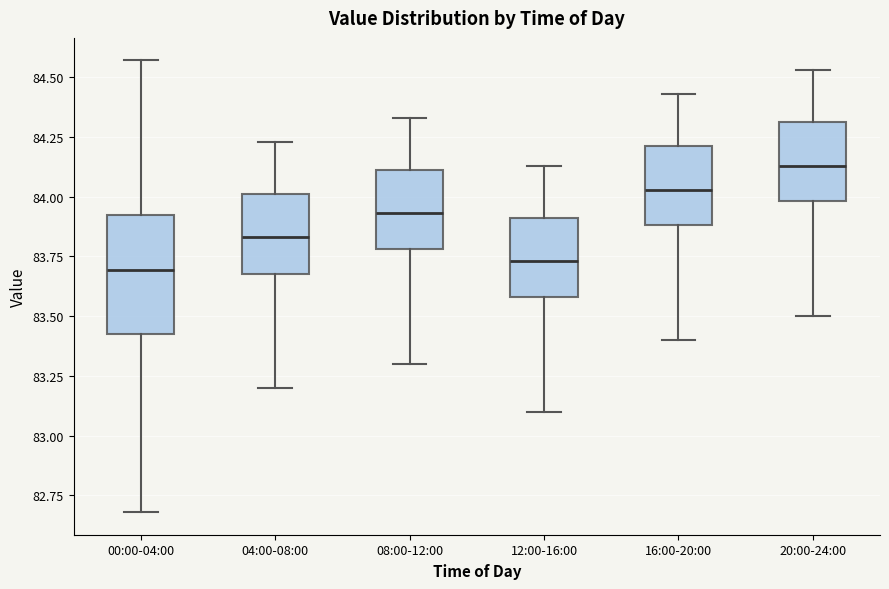

Reading left to right, transcribe this box plot: for each box, give where its median line is, the range the box spans, and where its two whiskers end, as read against the y-axis. The values are not printed on the chart, so give them approximately, as read against the axis.

00:00-04:00: median 83.70, box 83.45 to 83.90, whiskers 82.70 to 84.55
04:00-08:00: median 83.85, box 83.70 to 84.00, whiskers 83.20 to 84.25
08:00-12:00: median 83.95, box 83.80 to 84.10, whiskers 83.30 to 84.35
12:00-16:00: median 83.75, box 83.60 to 83.90, whiskers 83.10 to 84.15
16:00-20:00: median 84.05, box 83.90 to 84.20, whiskers 83.40 to 84.45
20:00-24:00: median 84.15, box 84.00 to 84.30, whiskers 83.50 to 84.55